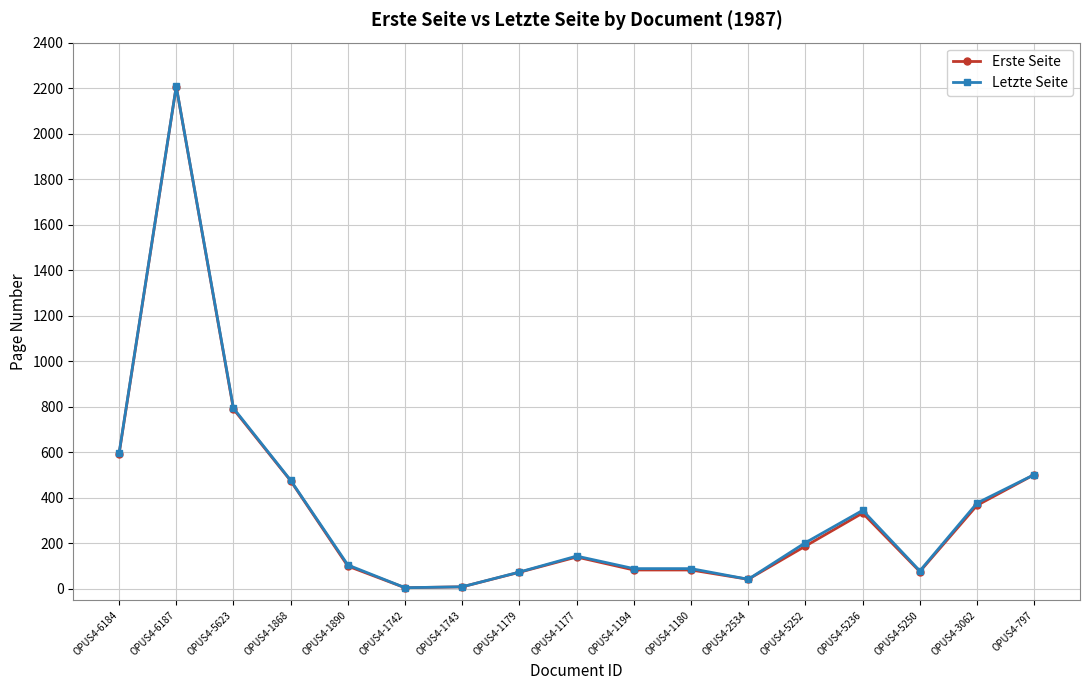

At which category does Erste Seite reach its first local peak?

OPUS4-6187